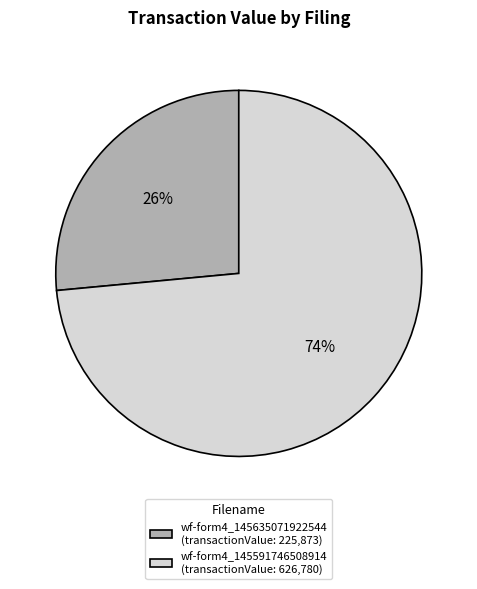

The wf-form4_145591746508914 (transactionValue: 626,780) slice represents 74% of the pie. True or false?

True